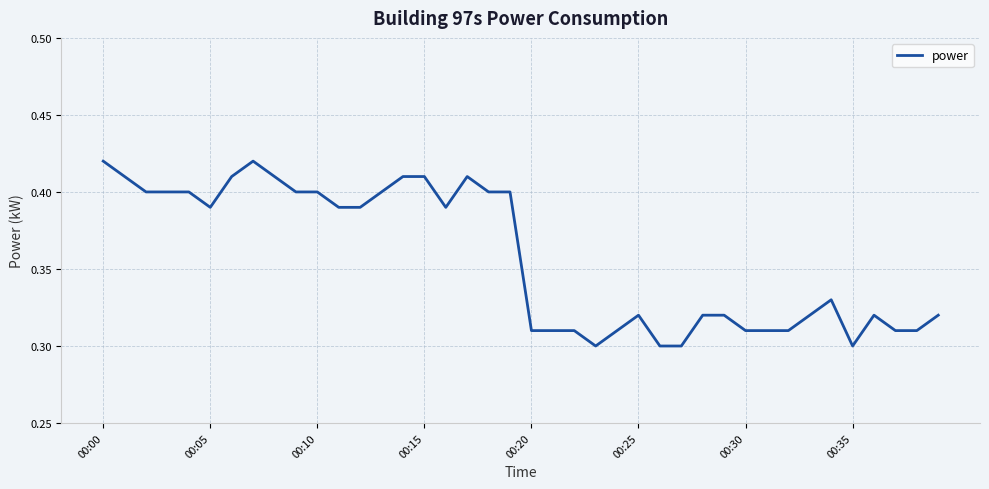

What is the sum of all values?

14.3